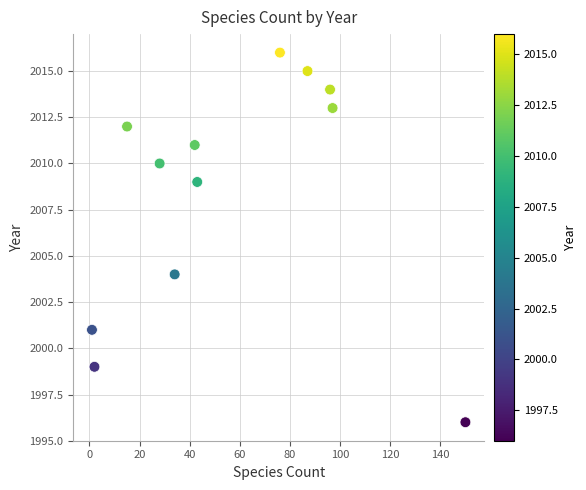

What is the range of Y values (max minus min)?

20